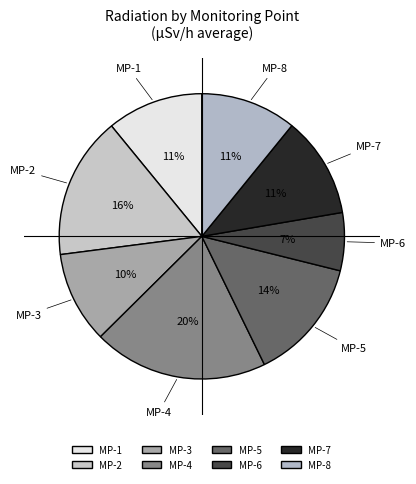

To the nearest percent, what is the average slice percentage?

12%